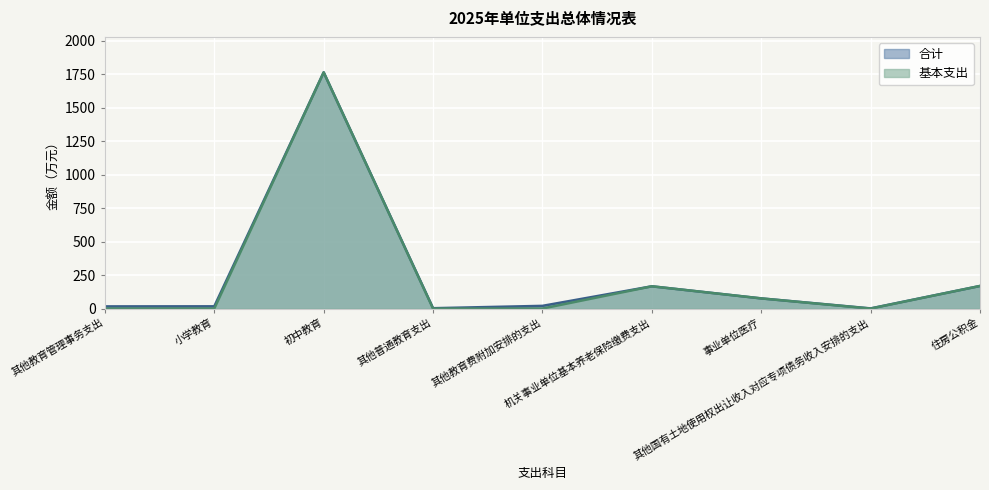

List the series in order of their overall mean, lowest first.

基本支出, 合计